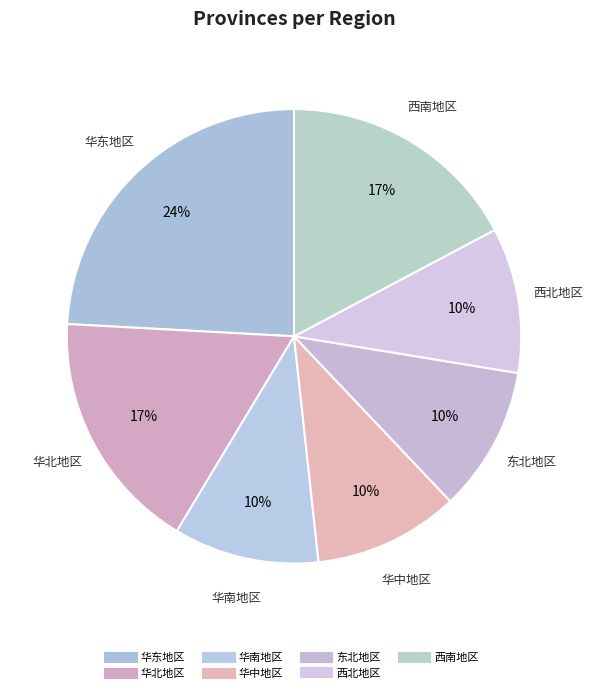

How many slices are in this pie chart?

7